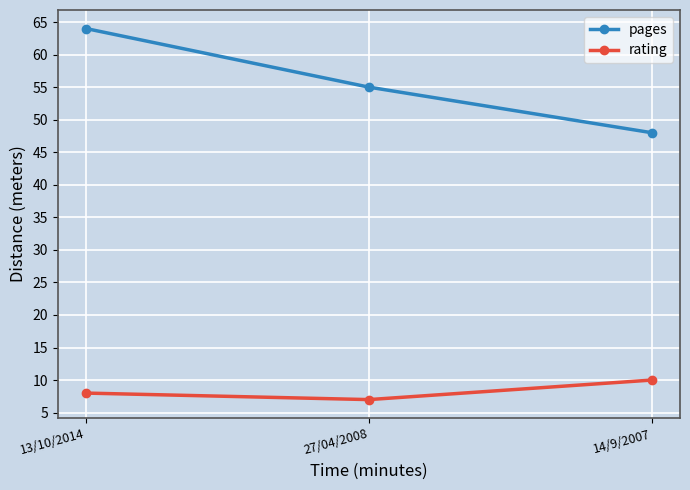

Reading left to right, list all the values displayed in this chart.

pages: 64	55	48
rating: 8	7	10